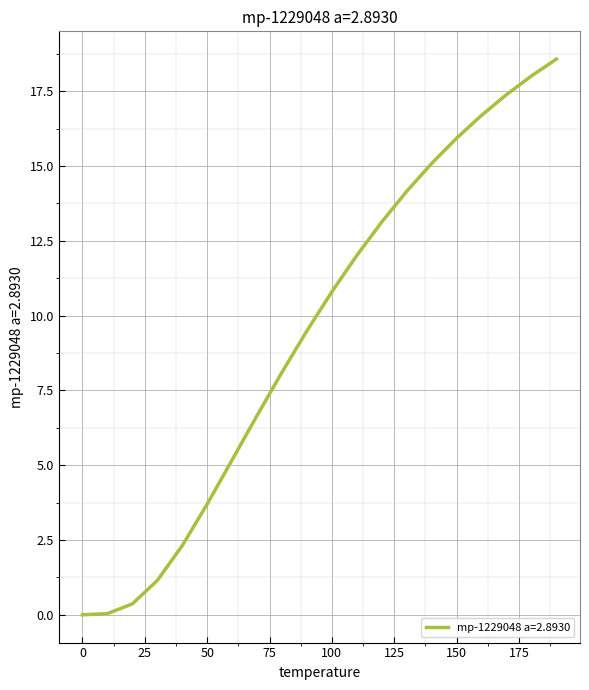

What is the difference between the maximum and second lowest values?

18.5